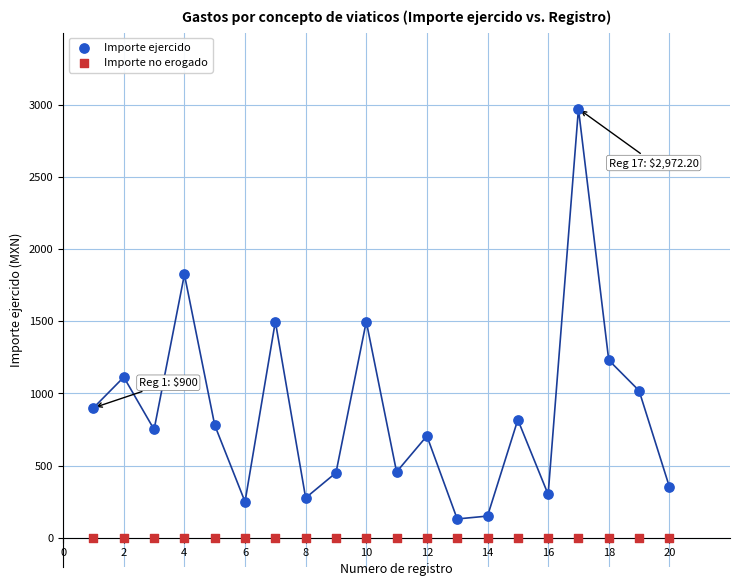

Which series reaches the minimum Y coordinate?

Importe no erogado